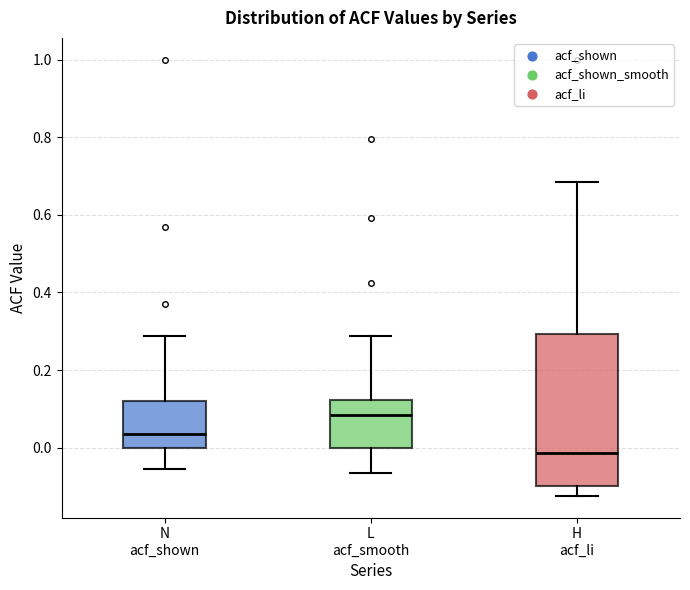

Reading left to right, read every box against the y-axis: the position of its median line, the range the box covers, and the ends of its whiskers. The values are not printed on the chart, so give them approximately, as read against the axis.

N acf_shown: median 0.04, box 0.00 to 0.12, whiskers -0.06 to 0.28
L acf_smooth: median 0.08, box 0.00 to 0.12, whiskers -0.06 to 0.28
H acf_li: median -0.02, box -0.10 to 0.30, whiskers -0.12 to 0.68